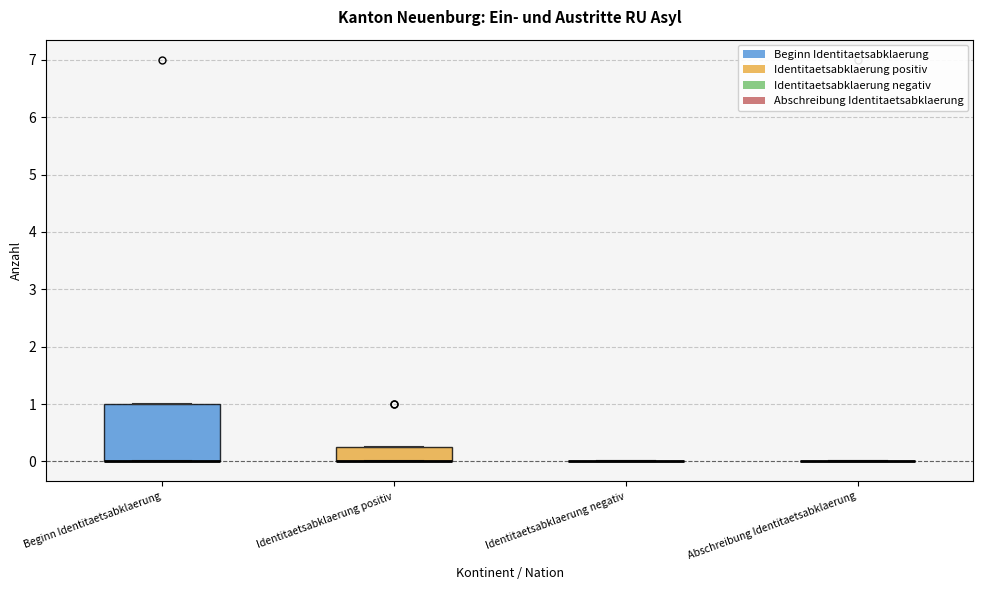

Which box is the tallest, from its lower edge to its upper edge?

Beginn Identitaetsabklaerung